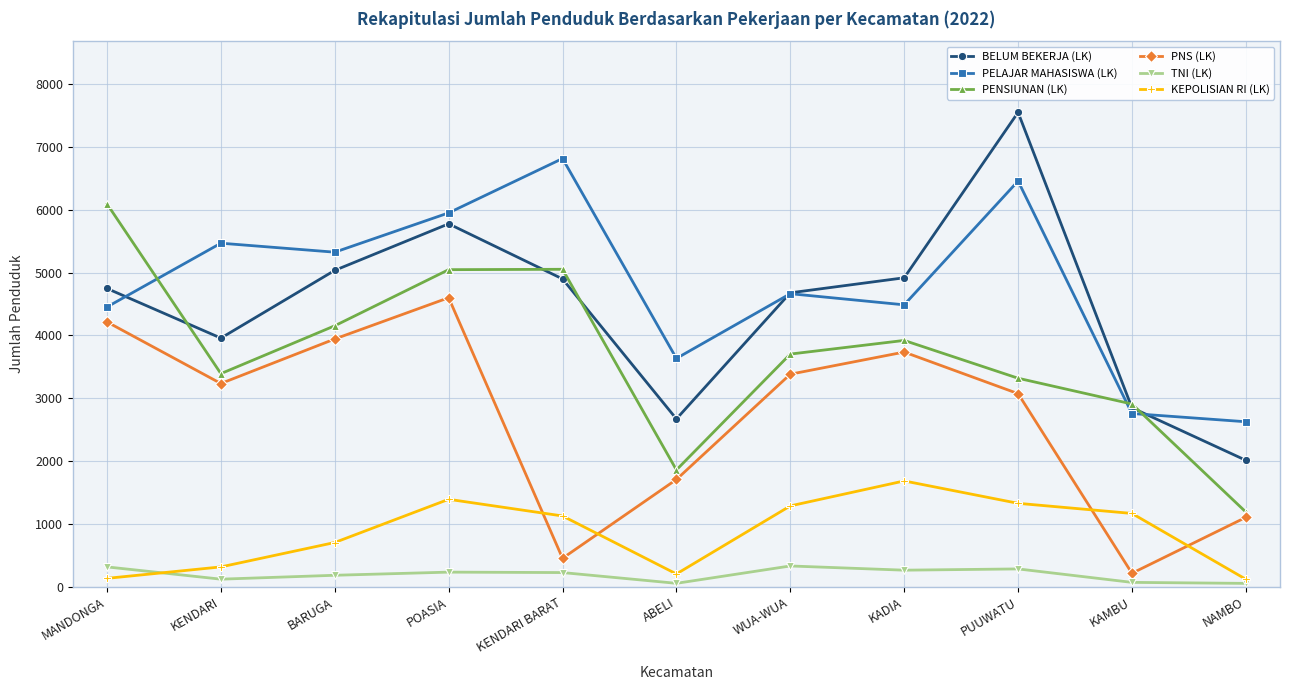

Which label corresponds to the largest value in the chart?

PUUWATU